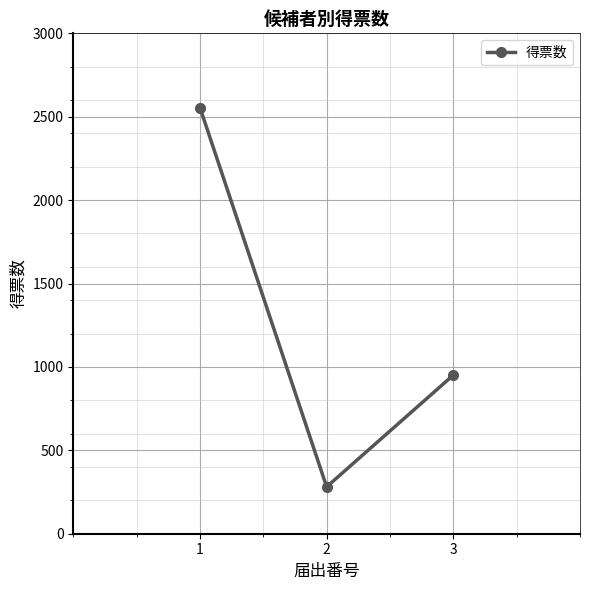

Rank the categories by value from lowest to highest.

2, 3, 1